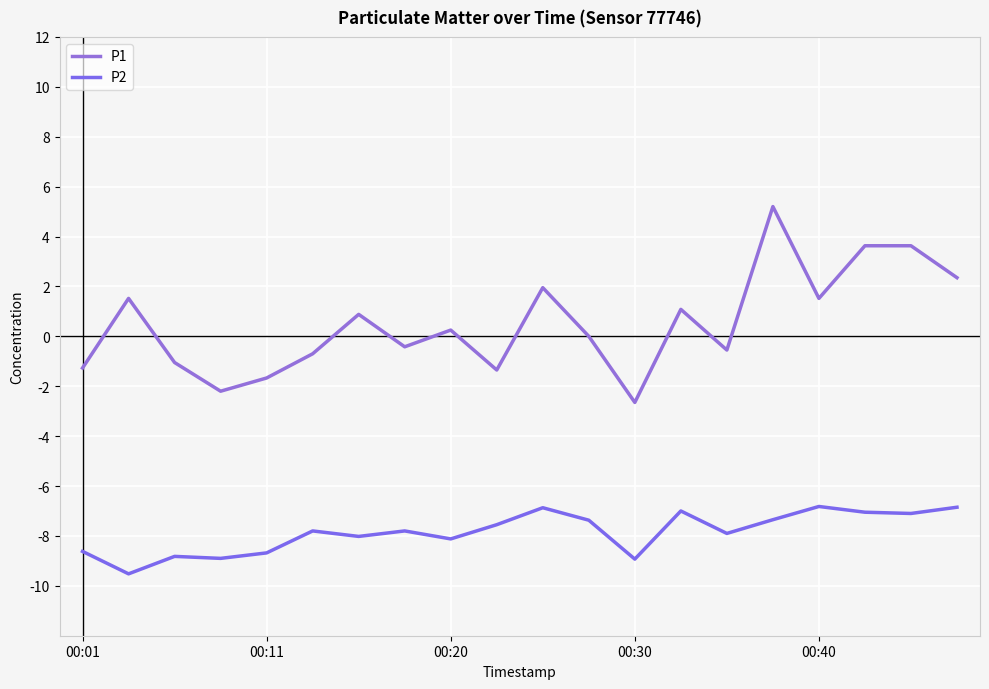

Does the chart have visible grid lines?

Yes